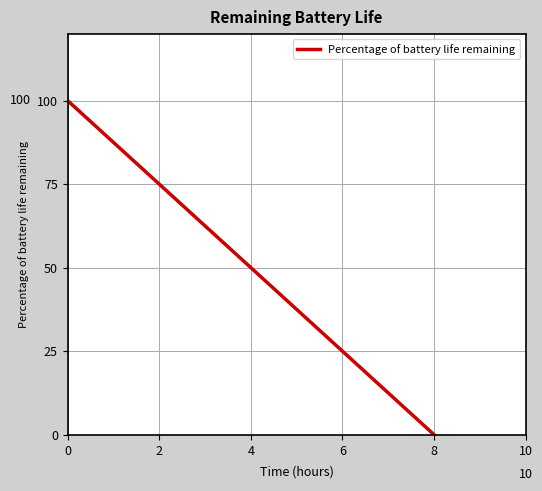

What is the difference between the maximum and minimum values?

100.0